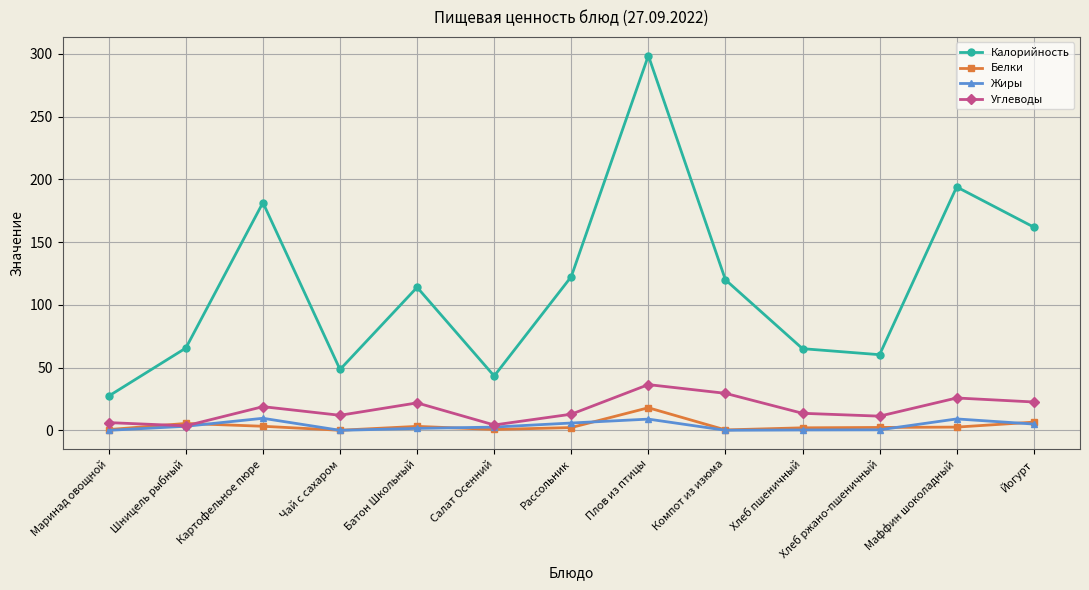

True or false: Жиры has more than 0 interior local peaks.

True